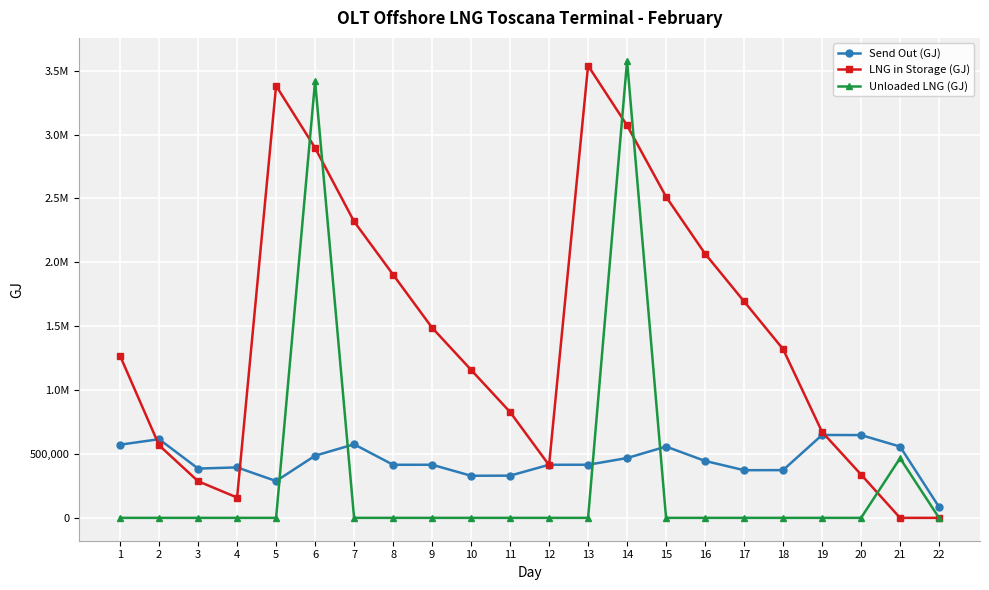

True or false: Send Out (GJ) has a value of 572801.4 at 1.

True